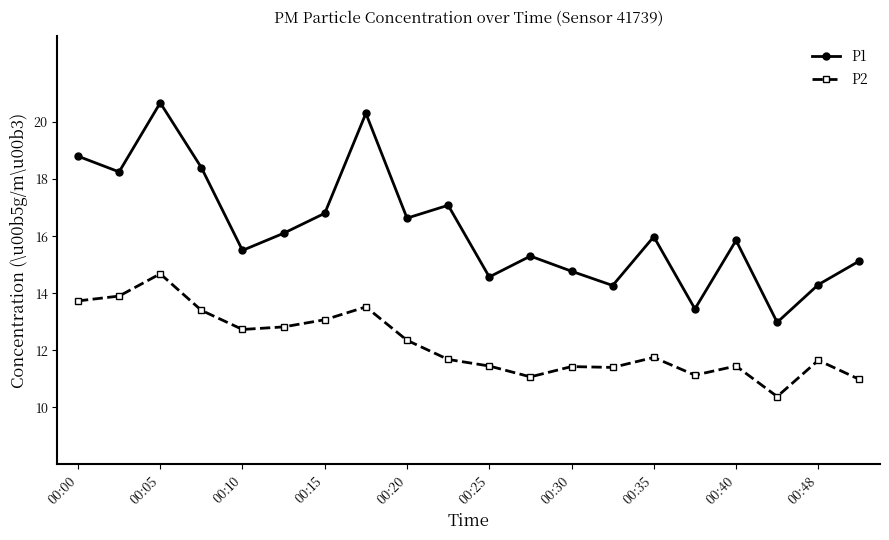

List the series in order of their peak value, lowest first.

P2, P1